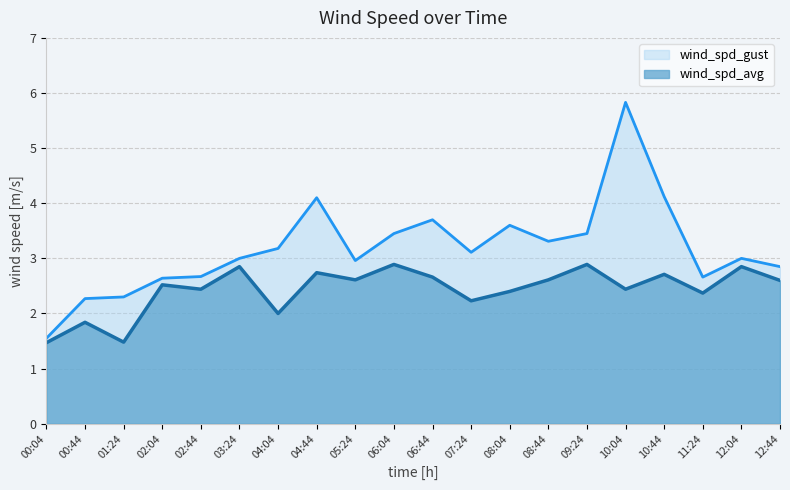

What is the sum of all wind_spd_gust values?

63.8